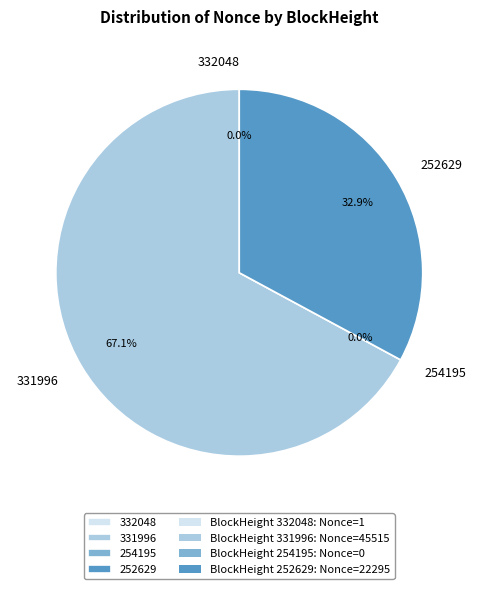

True or false: 331996 accounts for 67% of the total.

True